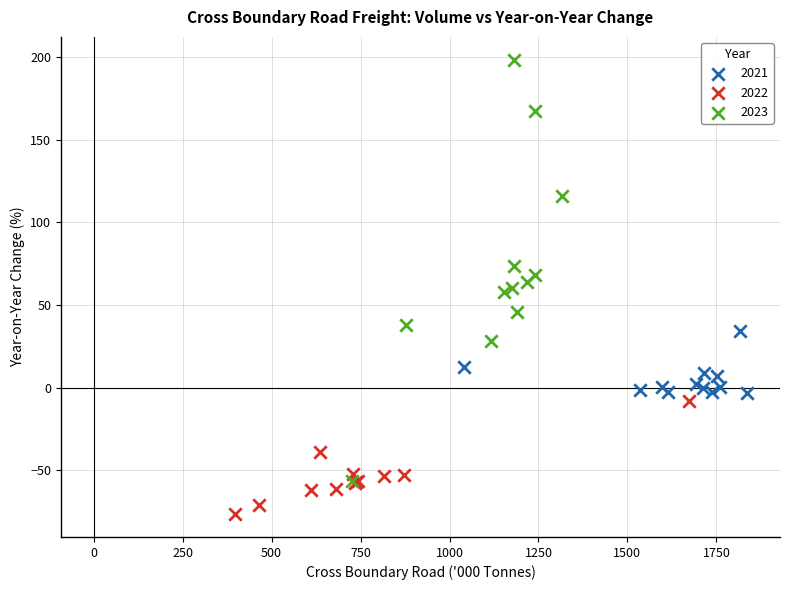

Which series reaches the minimum Y coordinate?

2022